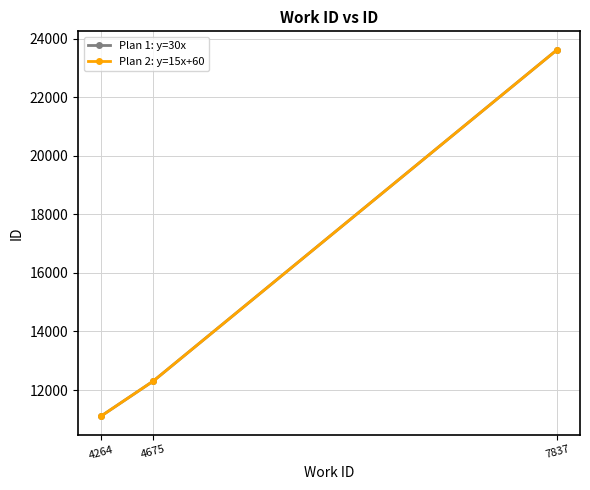

At how many categories does at least one series exceed 21011?

1